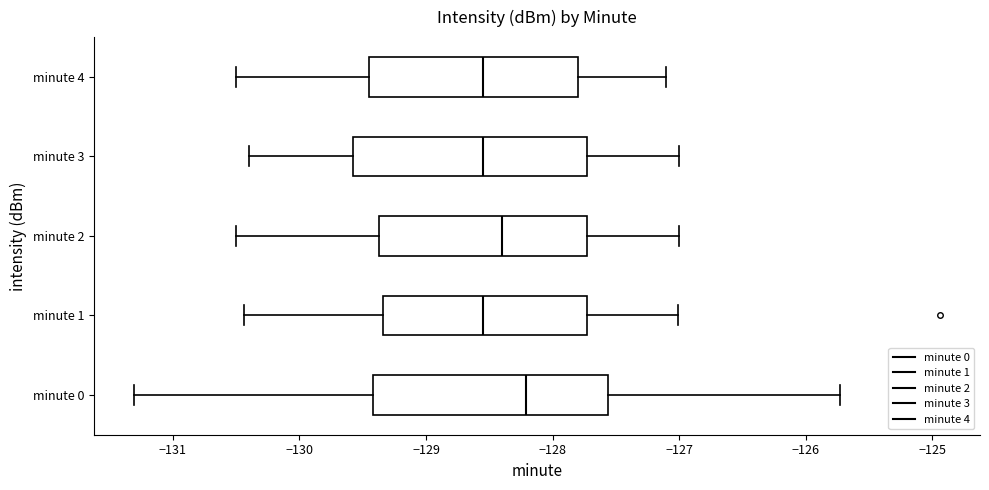

Reading bottom to top, read every box against the x-axis: the position of its median line, the range the box covers, and the ends of its whiskers. The values are not printed on the chart, so give them approximately, as read against the axis.

minute 0: median -128.2, box -129.4 to -127.6, whiskers -131.3 to -125.7
minute 1: median -128.5, box -129.3 to -127.7, whiskers -130.4 to -127.0
minute 2: median -128.4, box -129.4 to -127.7, whiskers -130.5 to -127.0
minute 3: median -128.5, box -129.6 to -127.7, whiskers -130.4 to -127.0
minute 4: median -128.5, box -129.4 to -127.8, whiskers -130.5 to -127.1